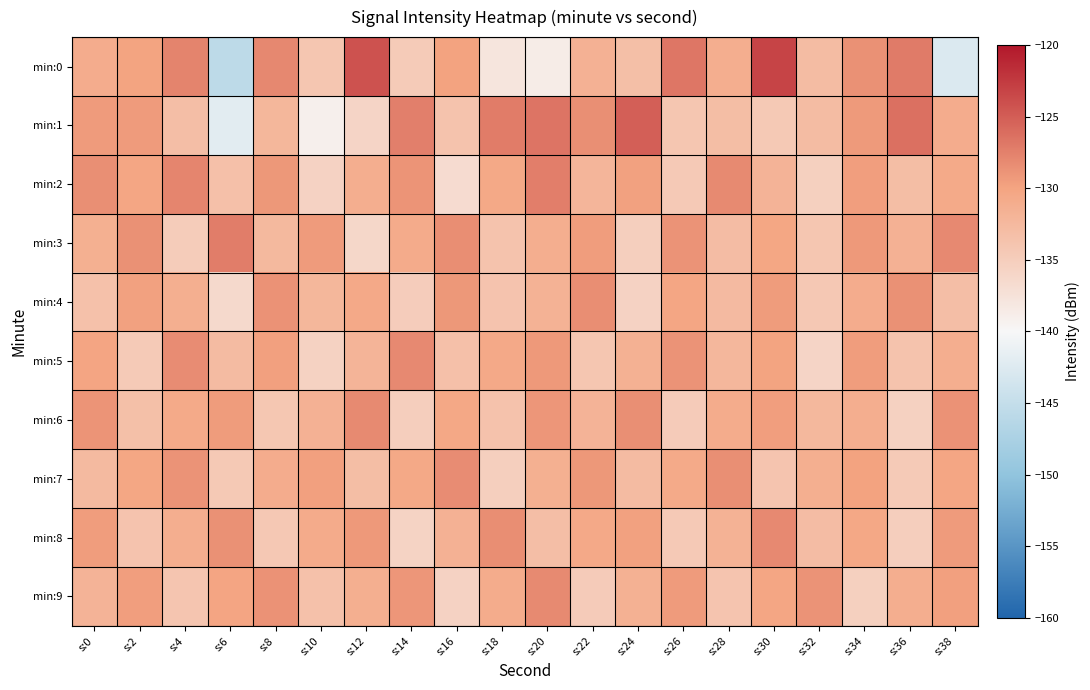

How many data points does each series have?

20